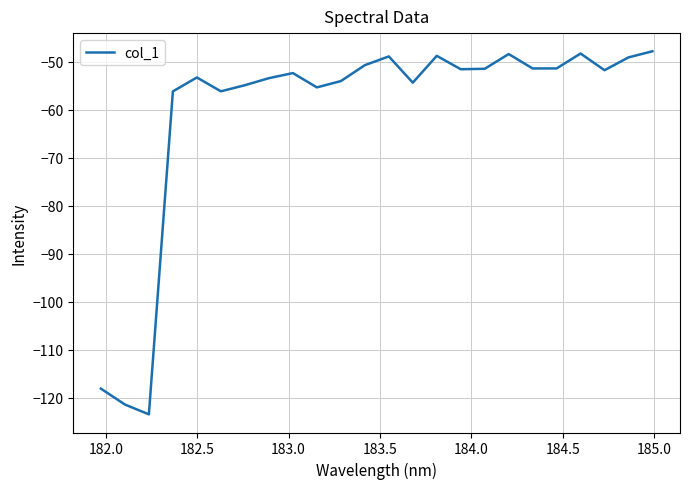

What is the smallest value displayed?

-123.4